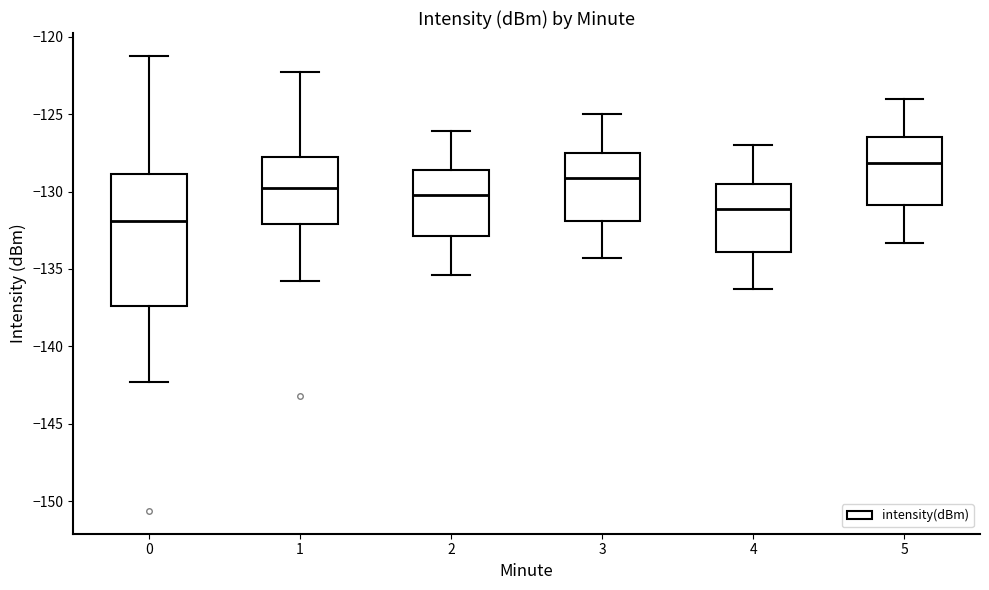

Reading left to right, transcribe this box plot: for each box, give where its median line is, the range the box spans, and where its two whiskers end, as read against the y-axis. The values are not printed on the chart, so give them approximately, as read against the axis.

0: median -132.0, box -137.5 to -129.0, whiskers -142.5 to -121.0
1: median -130.0, box -132.0 to -128.0, whiskers -136.0 to -122.5
2: median -130.0, box -133.0 to -128.5, whiskers -135.5 to -126.0
3: median -129.0, box -132.0 to -127.5, whiskers -134.5 to -125.0
4: median -131.0, box -134.0 to -129.5, whiskers -136.5 to -127.0
5: median -128.0, box -131.0 to -126.5, whiskers -133.5 to -124.0